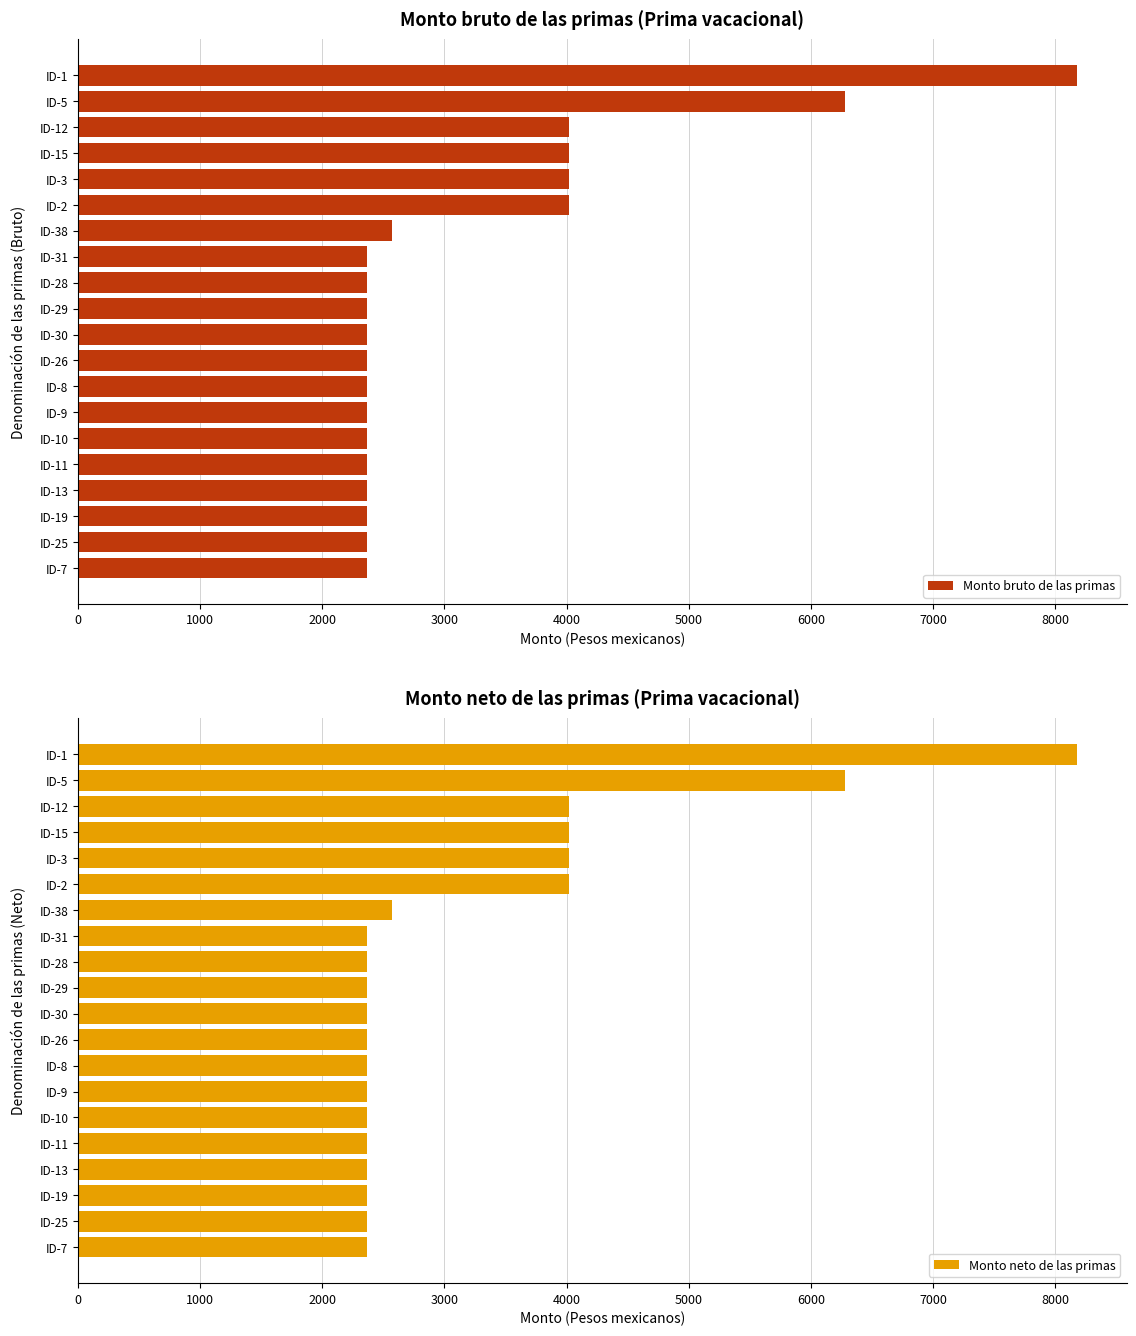

What are all the series names shown in the legend?

Monto bruto de las primas, Monto neto de las primas